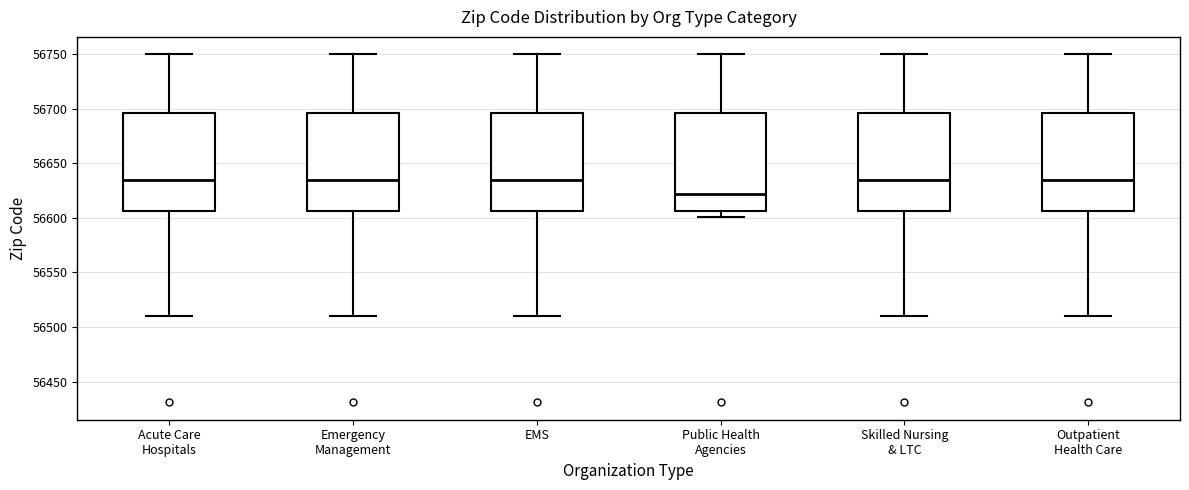

Which box has the lowest median line?

Public Health Agencies